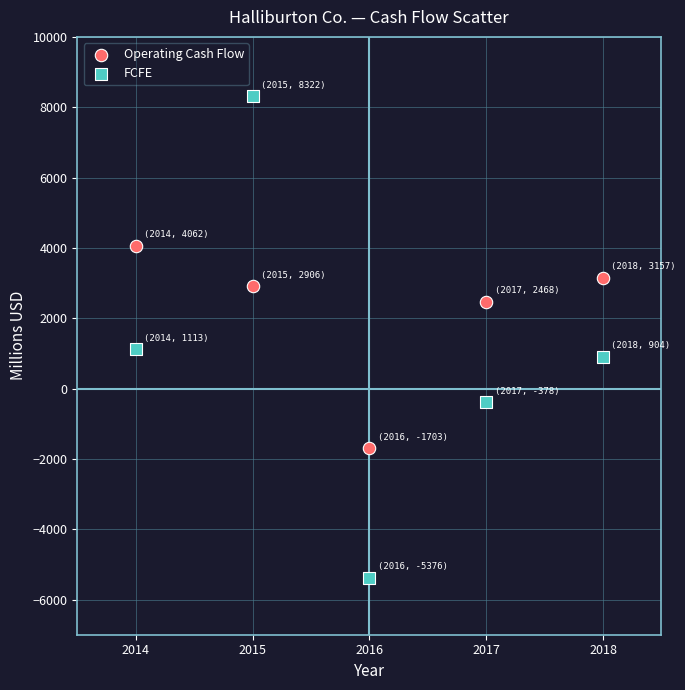

Across all data points, what is the average Y value?

1548